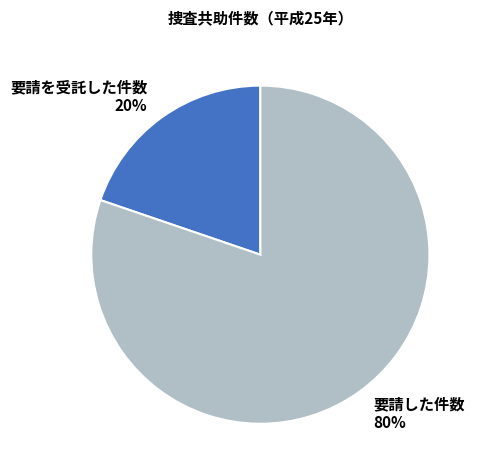

Which has a higher value, 要請した件数 80% or 要請を受託した件数 20%?

要請した件数 80%